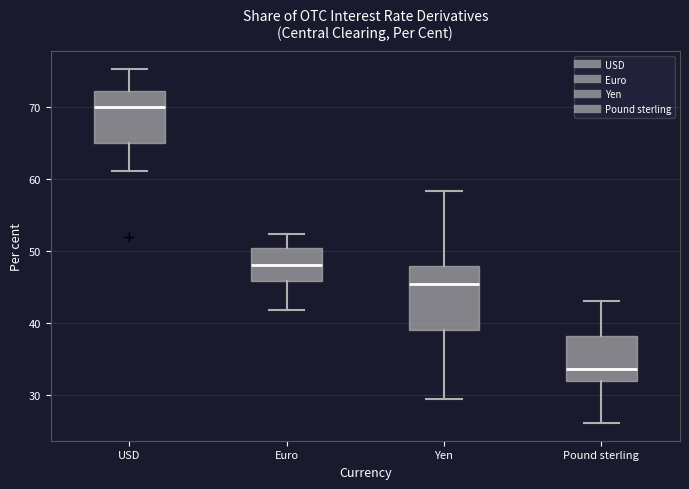

Comparing the boxes themselves (not the whiskers), which one is the tallest?

Yen